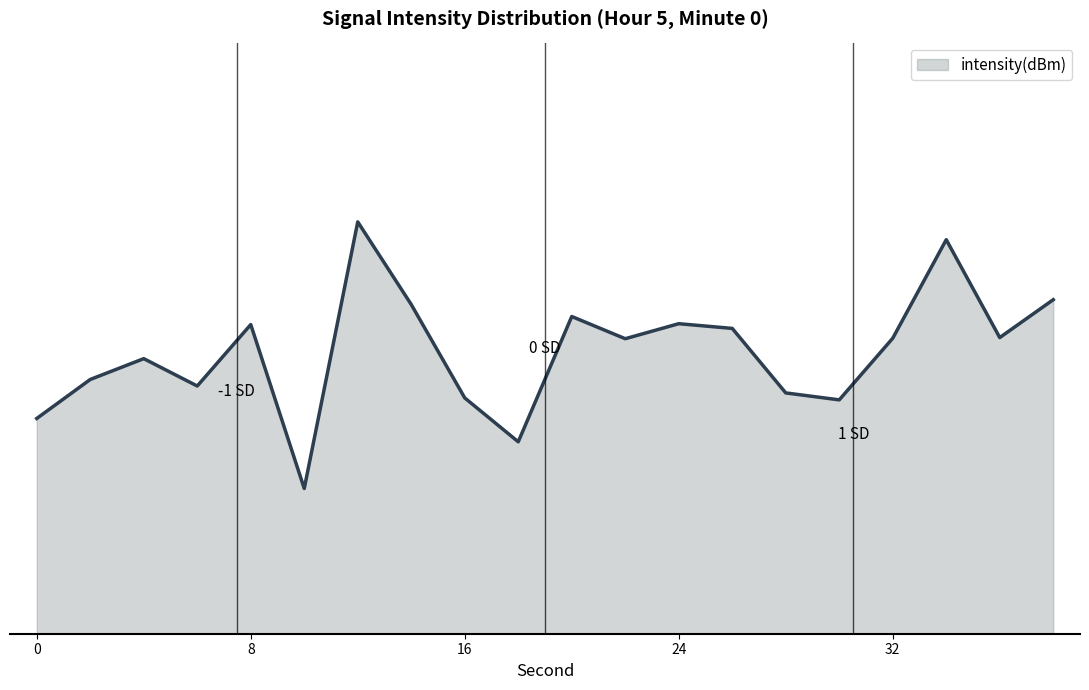

The value at 24 is -170.3. True or false?

False